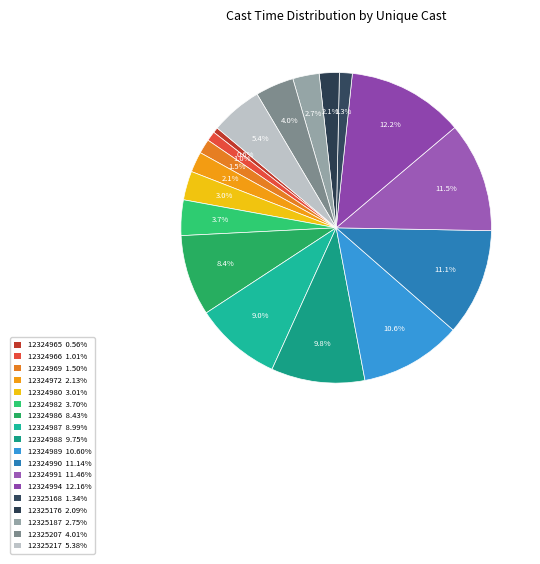

Combined, what portion of the pie is 12324988 and 12324989?

20.4%